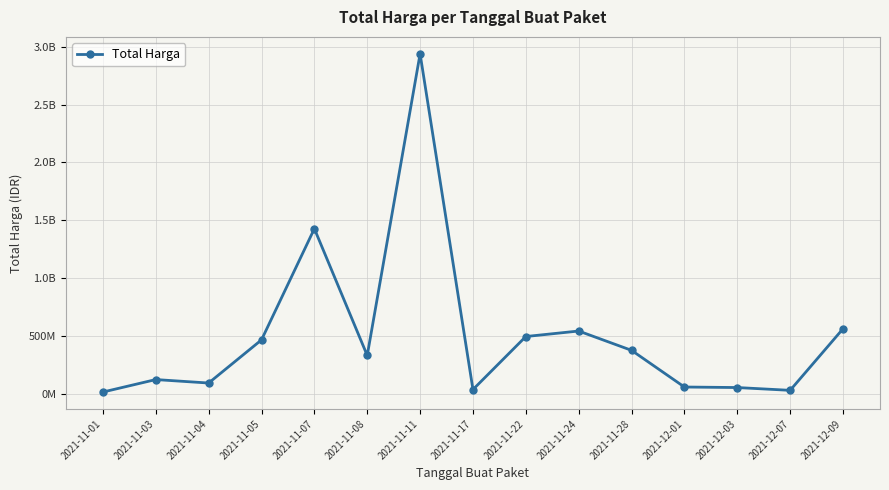

Is this an area chart (filled region under the line)?

No